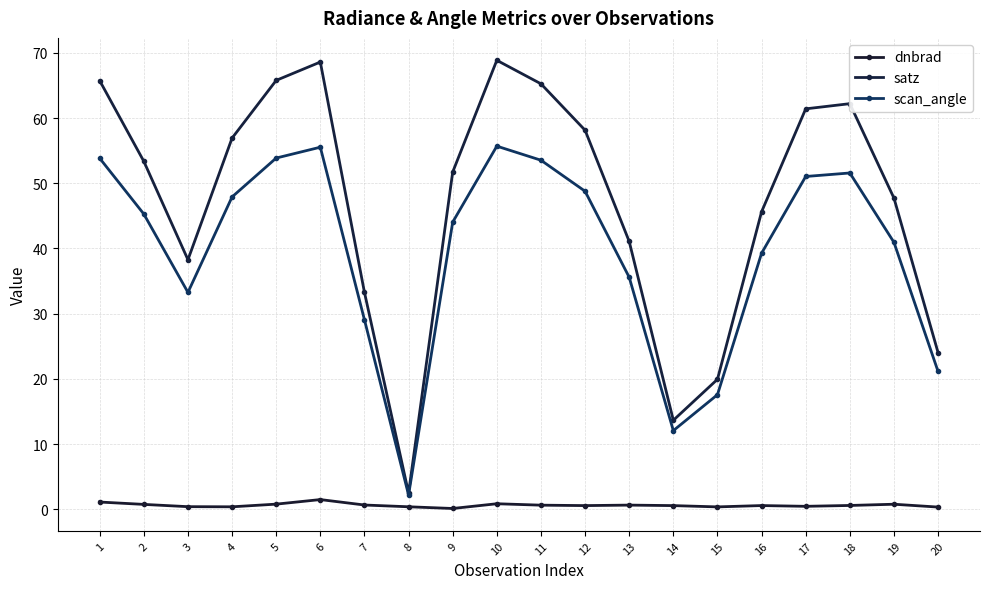

True or false: dnbrad and scan_angle cross at least once.

False